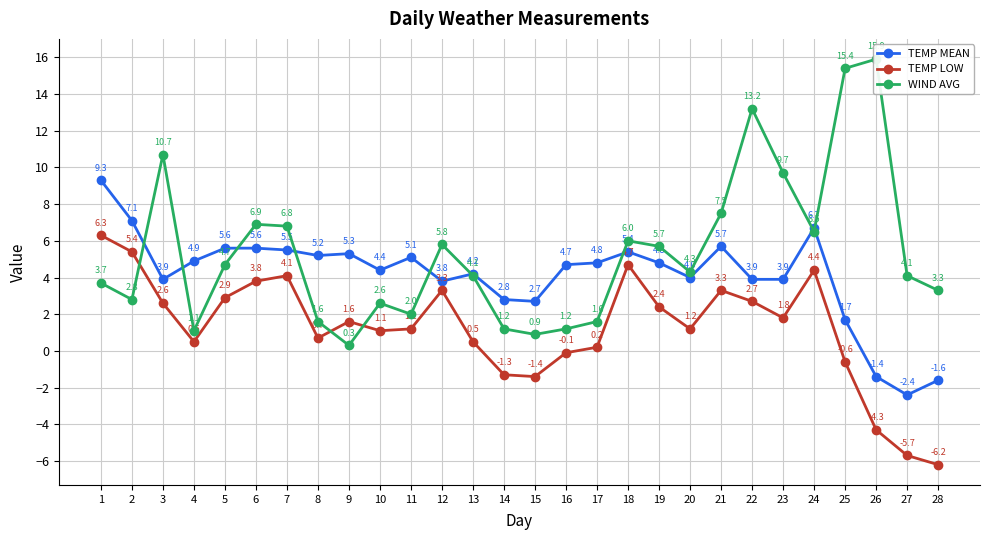

What is the difference between the TEMP MEAN values at 27 and 17?

7.2